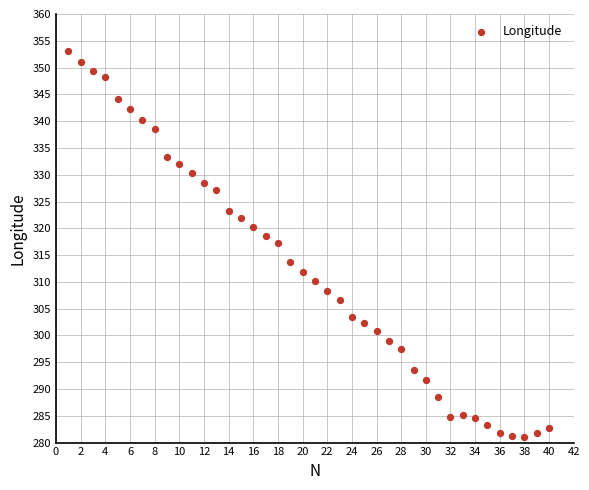

What is the range of X values (max minus min)?

39.0